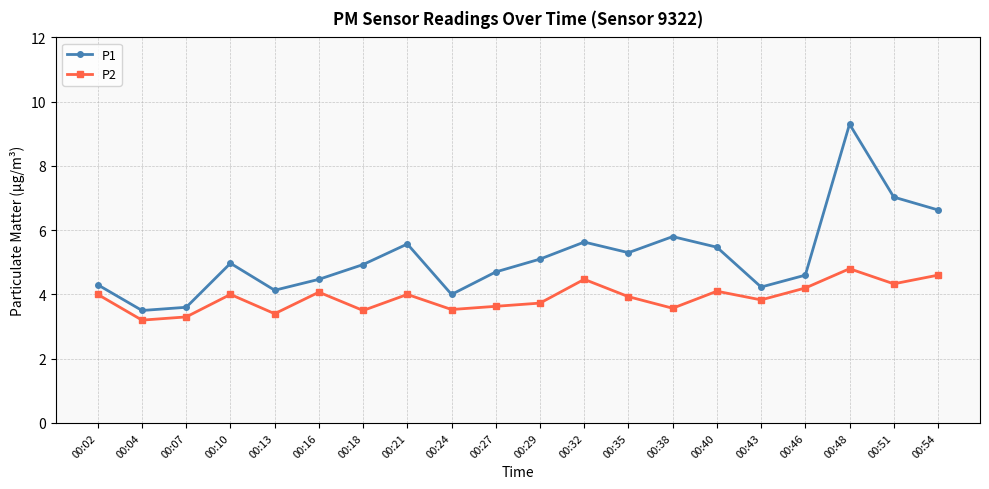

True or false: P1 has more than 1 interior local peaks.

True